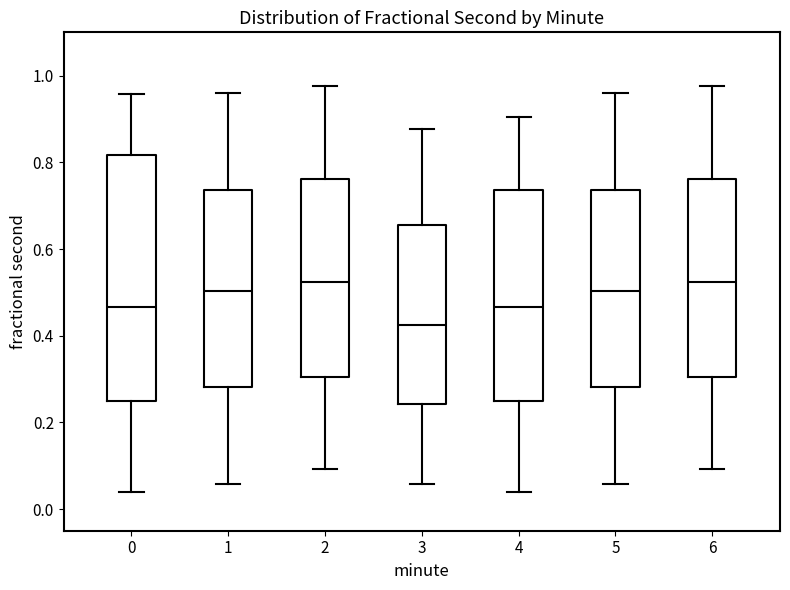

Where is the lower edge of the box at x = 3 on the y-axis? The values are not printed on the chart, so give them approximately, as read against the axis.

0.24